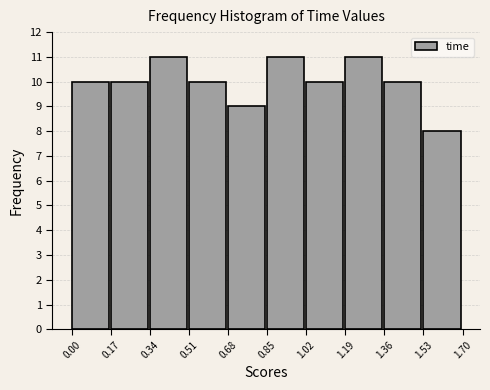

Reading left to right, transcribe this chart: for each bar, give the range it covers on the x-axis and its height. The values are not printed on the chart, so give them approximately, as read against the axis.

0.00 to 0.17: 10
0.17 to 0.34: 10
0.34 to 0.51: 11
0.51 to 0.68: 10
0.68 to 0.85: 9
0.85 to 1.02: 11
1.02 to 1.19: 10
1.19 to 1.36: 11
1.36 to 1.53: 10
1.53 to 1.70: 8